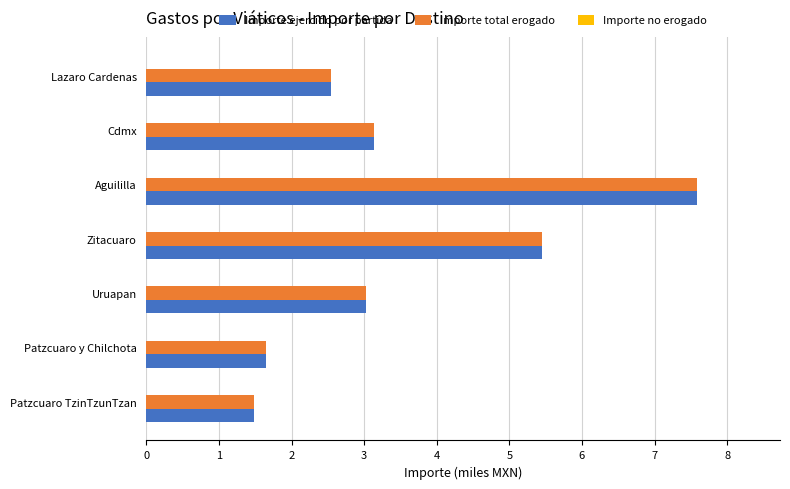

What is the smallest value displayed?

1.5